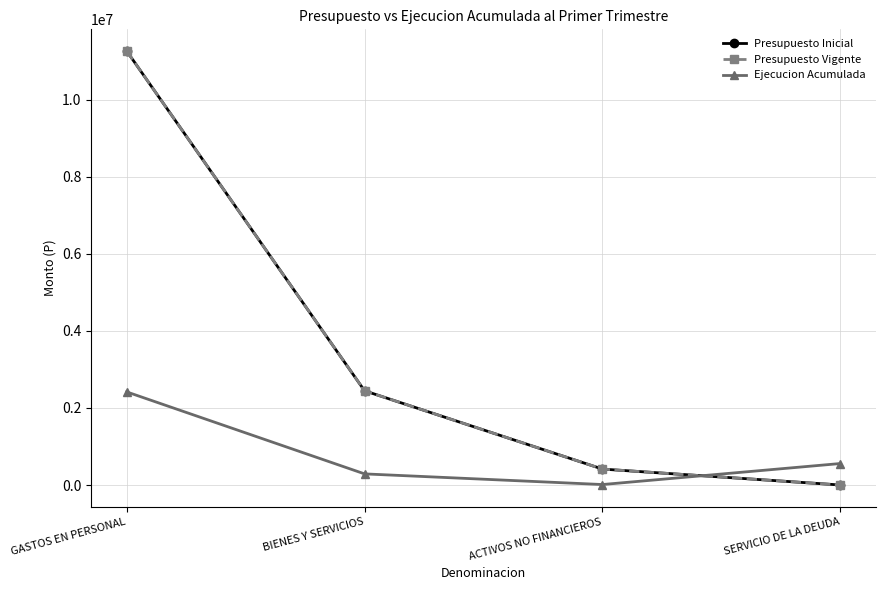

What is the label of the 3rd point from the right?

BIENES Y SERVICIOS